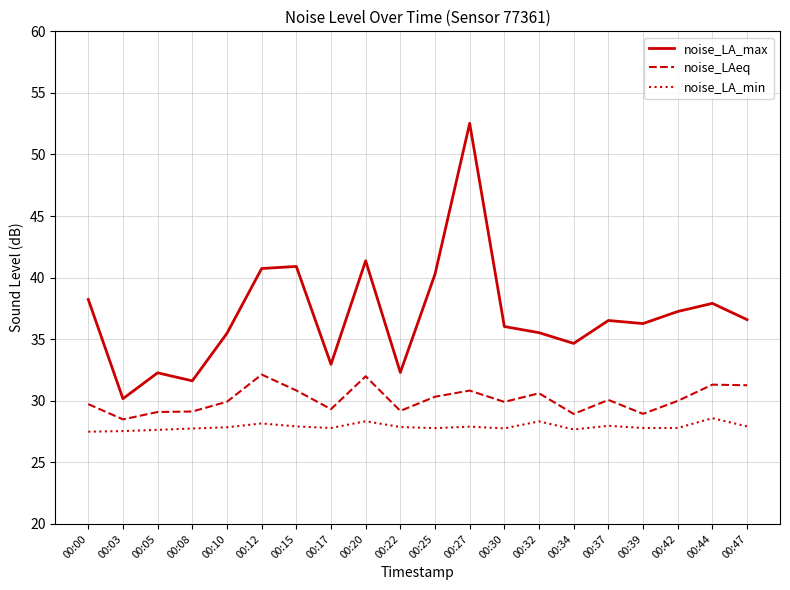

What is the smallest value displayed?

27.5